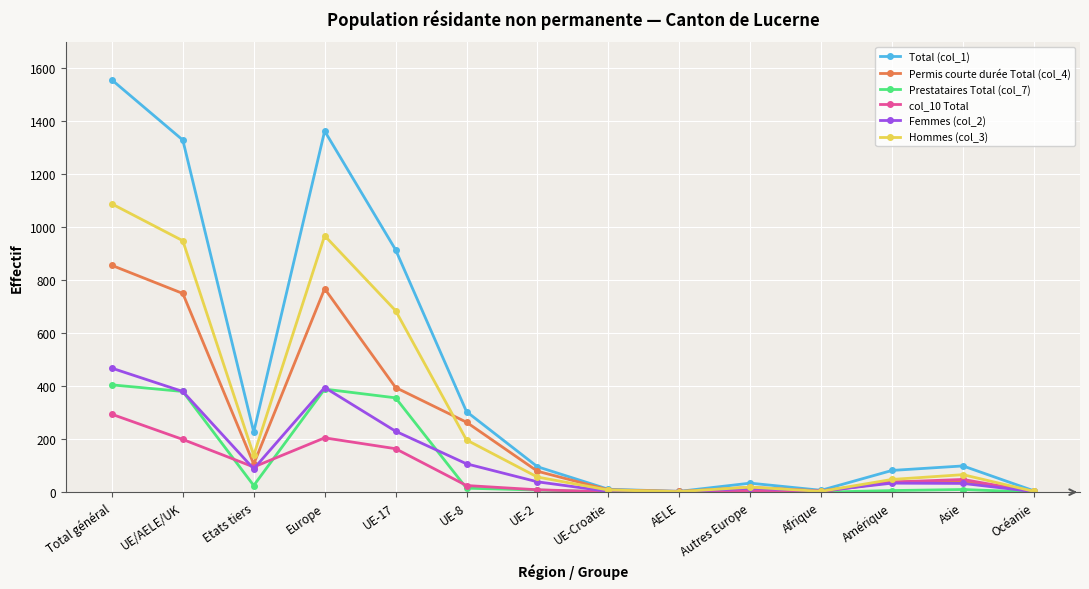

True or false: Permis courte durée Total (col_4) has a value of 3 at AELE.

True